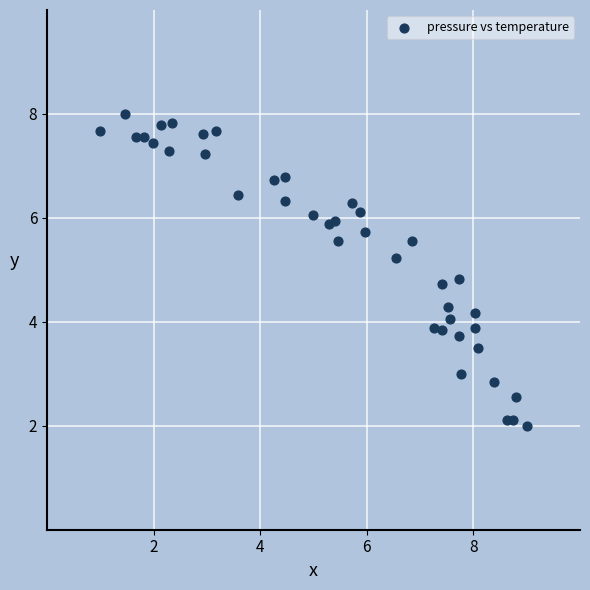

What is the range of Y values (max minus min)?

6.0